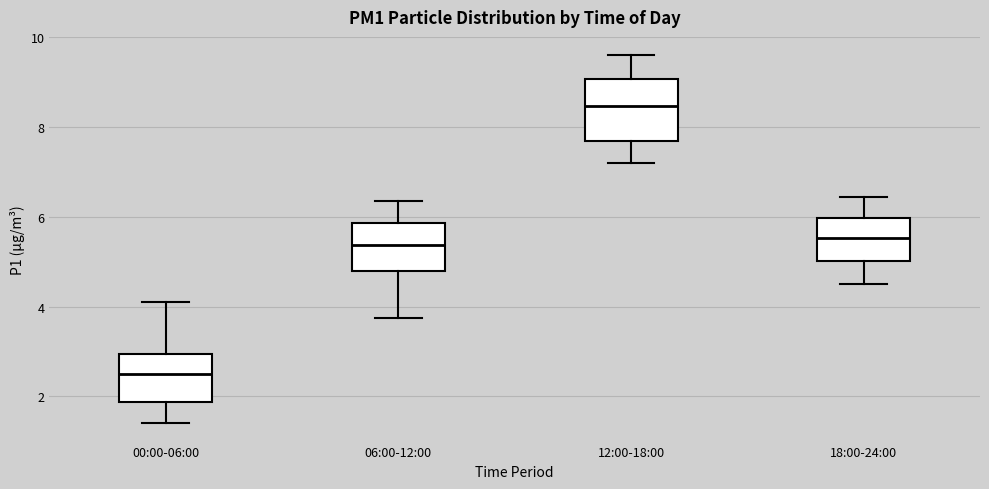

Which box has the highest median line?

12:00-18:00